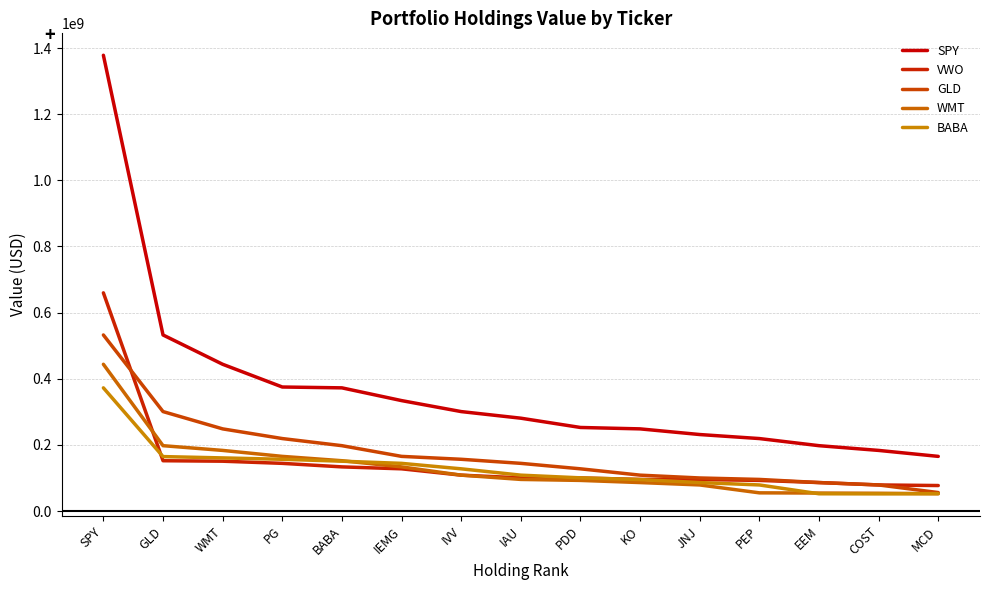

True or false: GLD has more than 2 points higher than both neighbors.

False